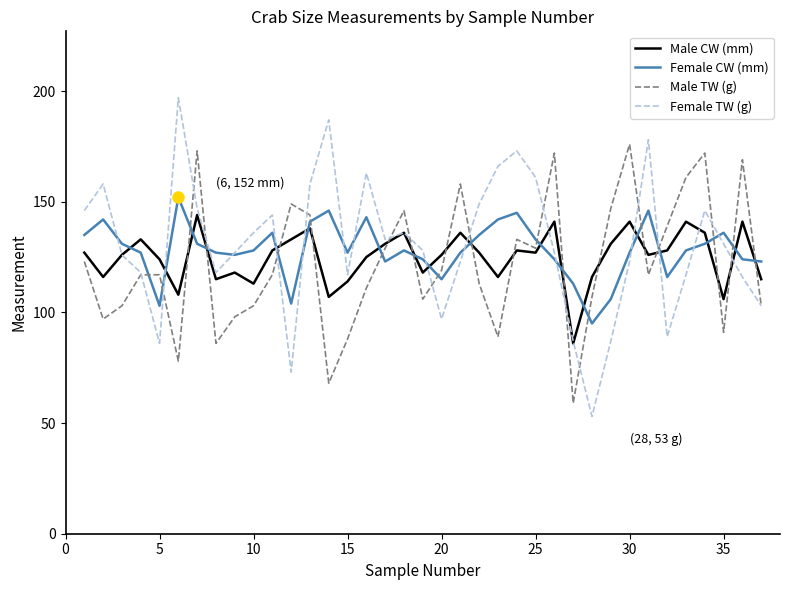

How many lines are shown in the chart?

4